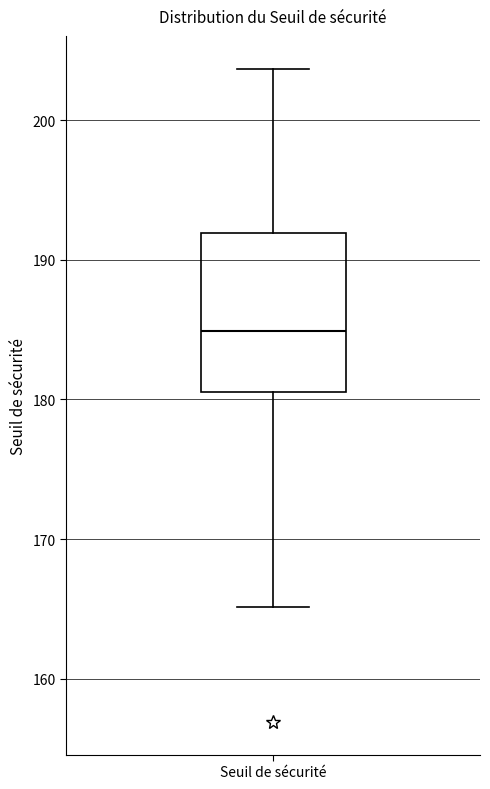

Transcribe this box plot: give where the median line is, the range the box spans, and where the two whiskers end, as read against the y-axis. The values are not printed on the chart, so give them approximately, as read against the axis.

median 185, box 181 to 192, whiskers 165 to 204